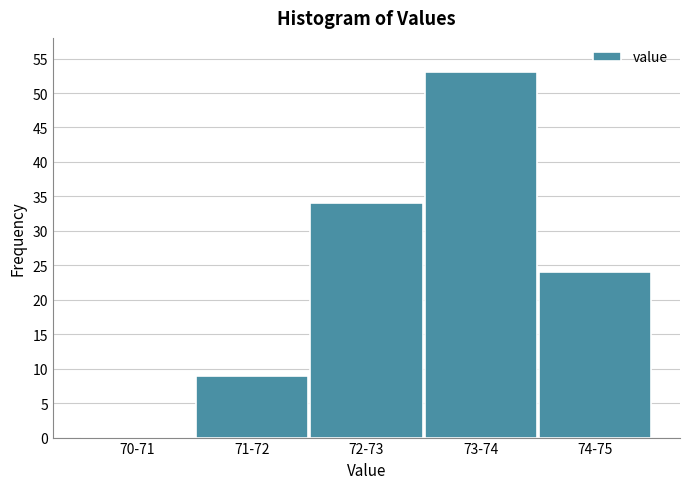

Reading right to left, list all the values displayed in this chart.

74-75=24	73-74=53	72-73=34	71-72=9	70-71=0